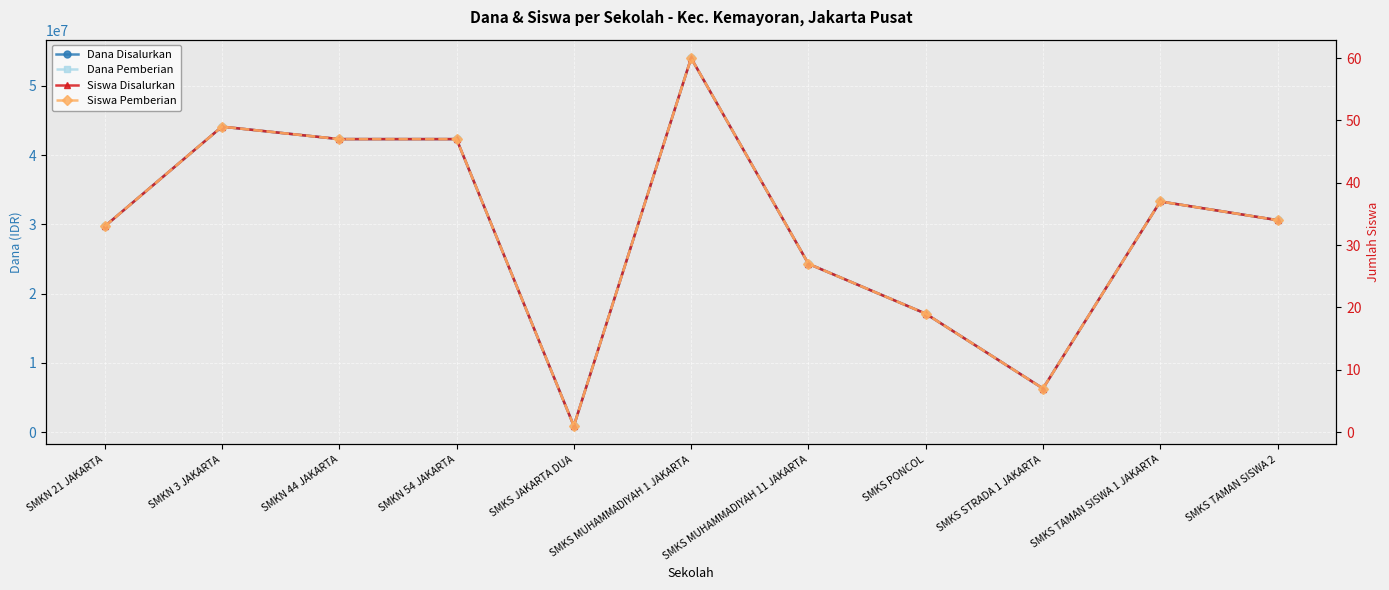

Rank the series at SMKN 54 JAKARTA from lowest to highest value.

Siswa Disalurkan, Siswa Pemberian, Dana Disalurkan, Dana Pemberian